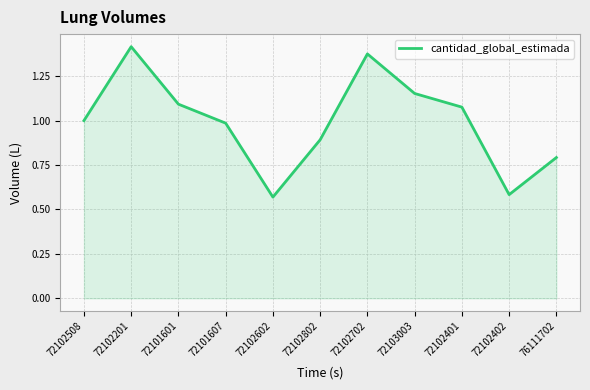

What is the change in value from 72102201 to 72103003?

-0.3